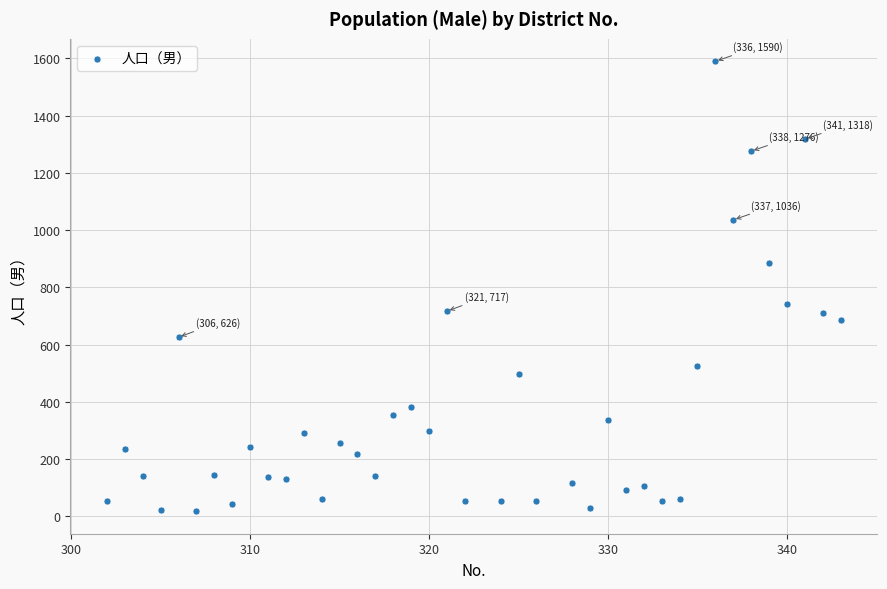

What is the range of X values (max minus min)?

41